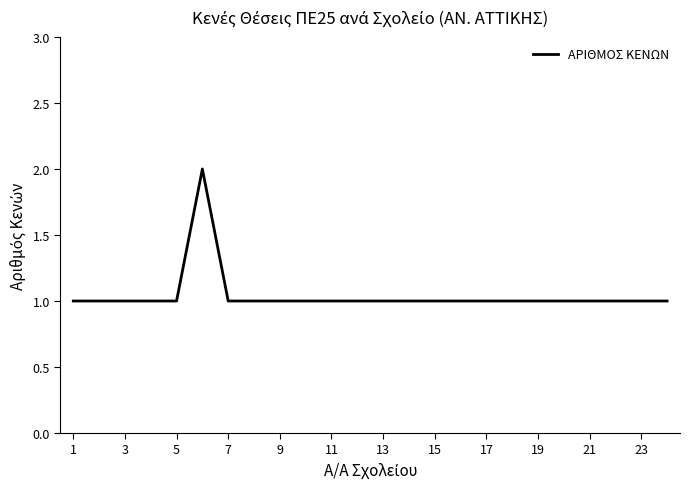

Does the chart have visible grid lines?

No